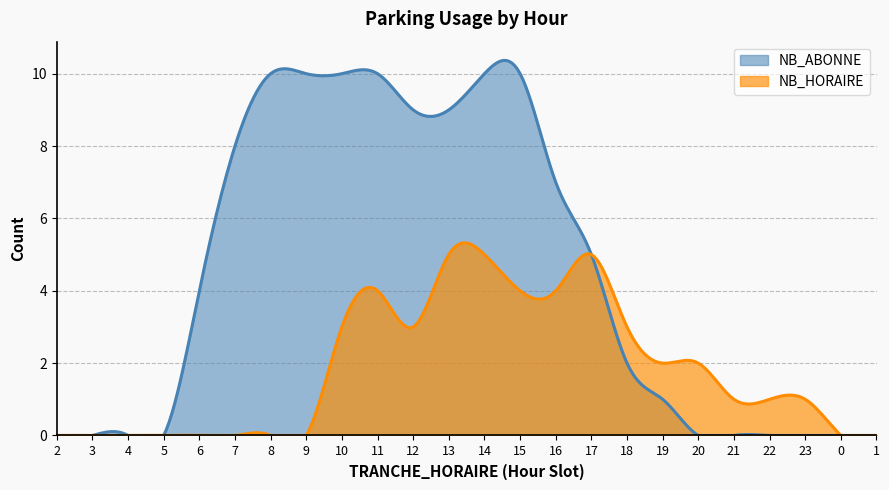

Rank the series by their average value, from highest to lowest.

NB_ABONNE, NB_HORAIRE